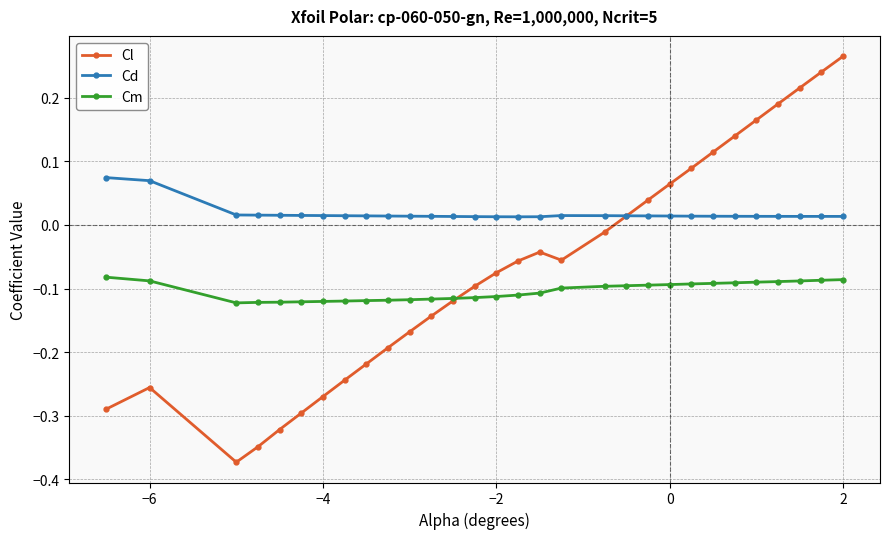

True or false: Cd and Cm intersect in this chart.

False